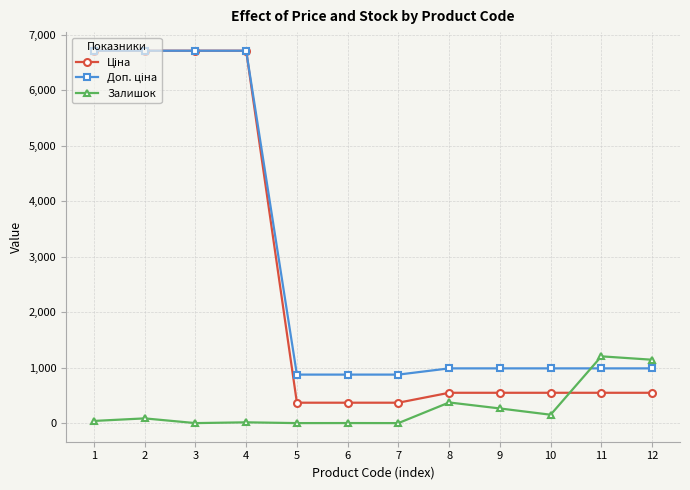

What is the maximum value shown in the chart?

6710.2